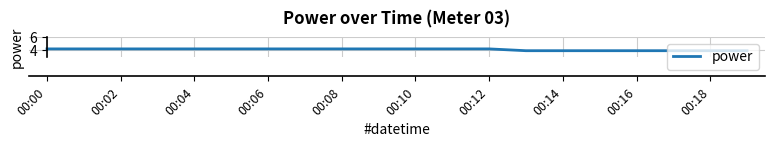

What is the difference between the maximum and minimum values?

0.3